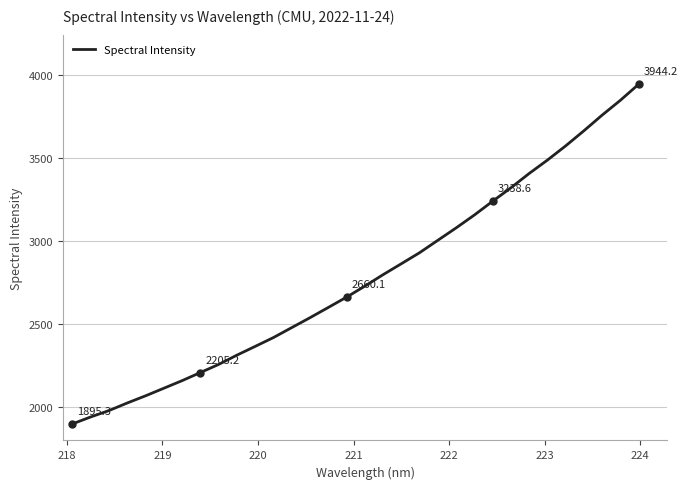

What is the minimum value shown in the chart?

1895.3